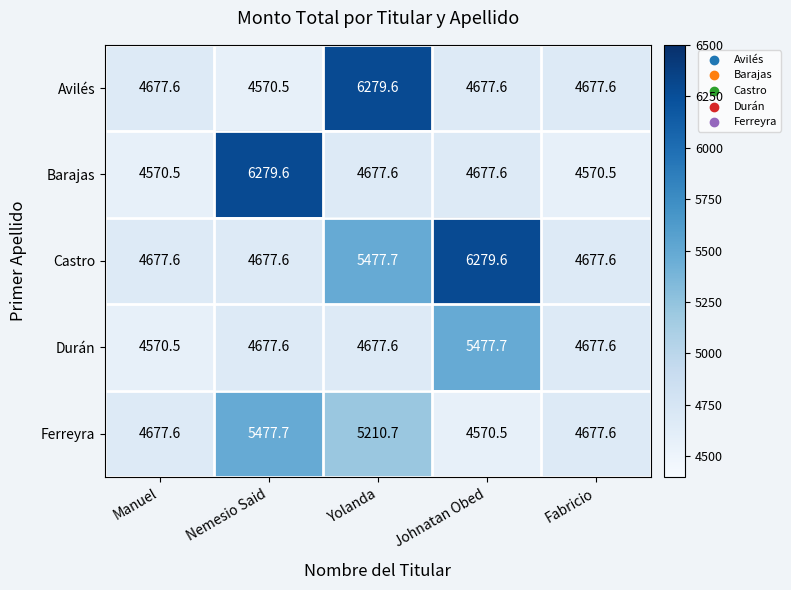

What is the total value across all series at Fabricio?

23280.9